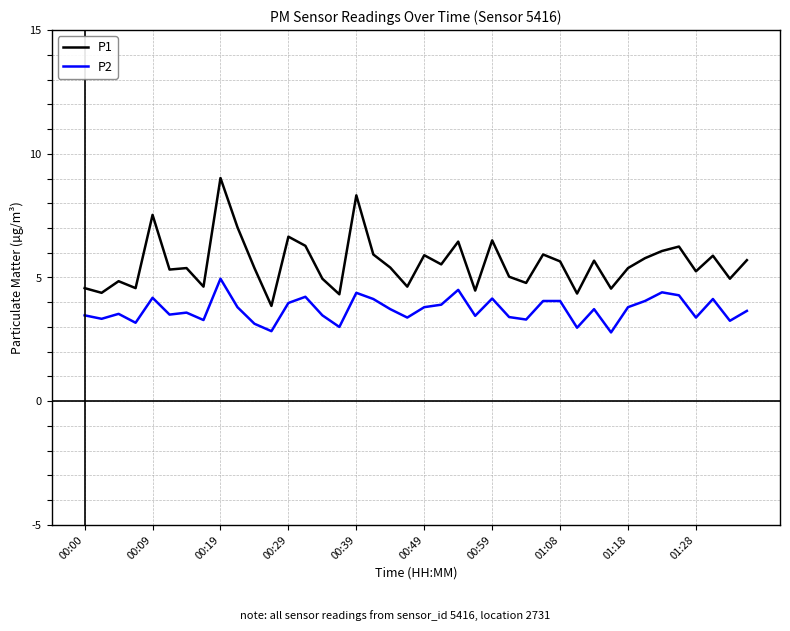

True or false: P2 and P1 intersect in this chart.

False